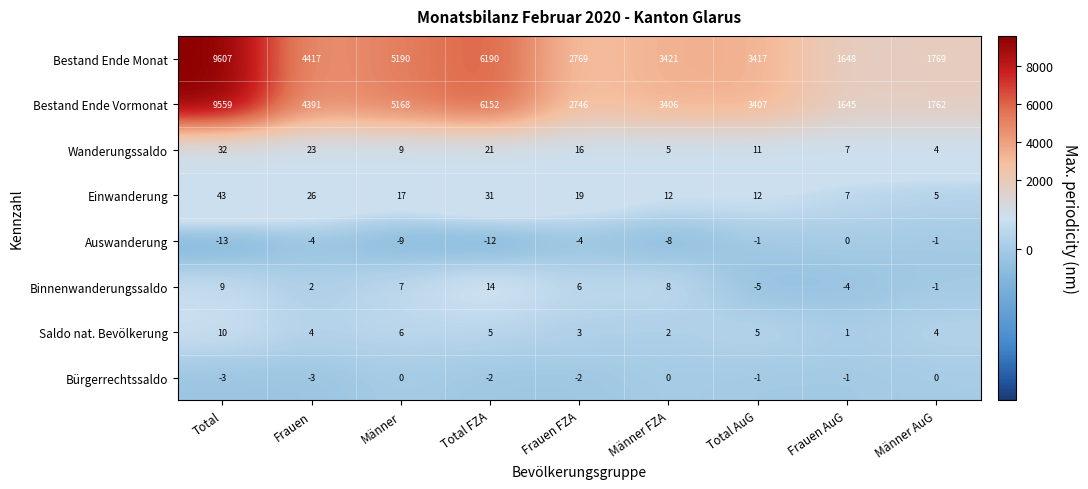

Read the Wanderungssaldo value at Total AuG, to the nearest 10.

10